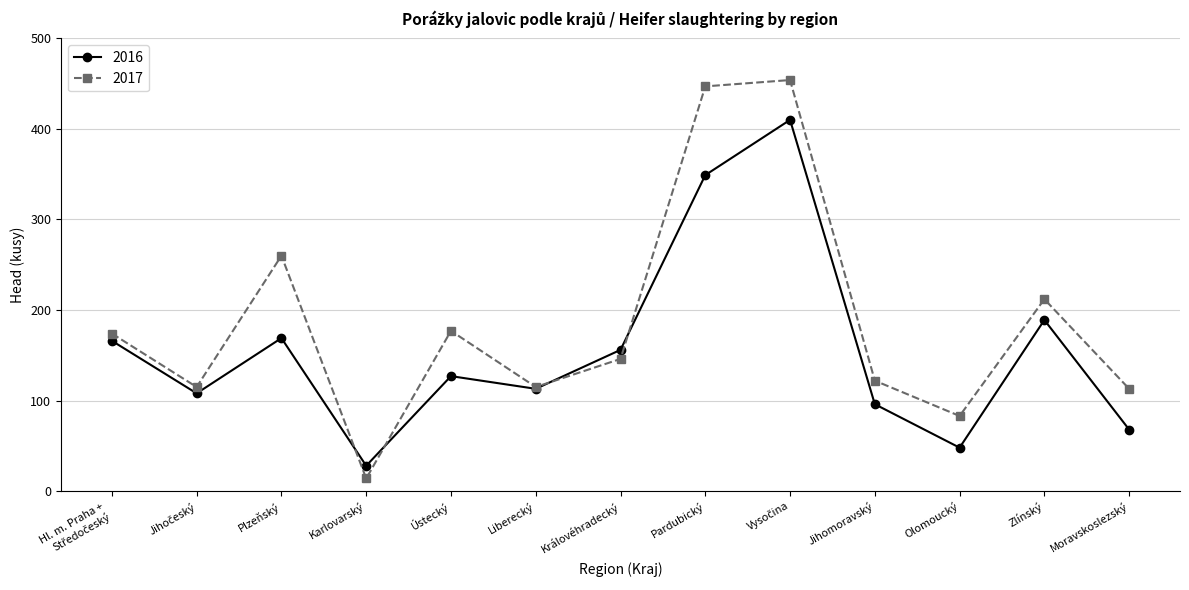

How many distinct data groups are displayed?

2